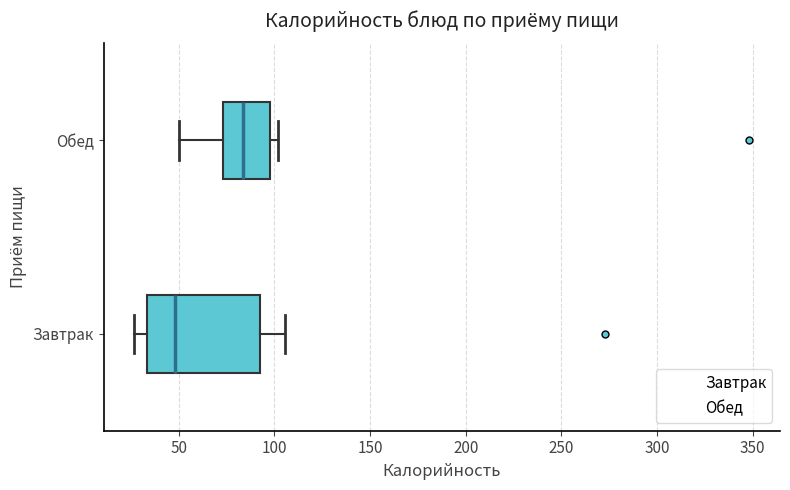

Reading bottom to top, transcribe this box plot: for each box, give where its median line is, the range the box spans, and where its two whiskers end, as read against the x-axis. The values are not printed on the chart, so give them approximately, as read against the axis.

Завтрак: median 50, box 35 to 95, whiskers 25 to 105
Обед: median 85, box 75 to 100, whiskers 50 to 100 (just right of the box's right edge)